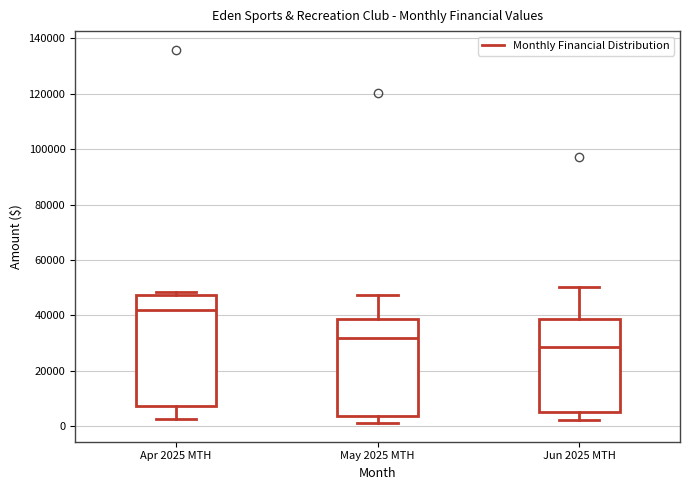

Reading left to right, transcribe this box plot: for each box, give where its median line is, the range the box spans, and where its two whiskers end, as read against the y-axis. The values are not printed on the chart, so give them approximately, as read against the axis.

Apr 2025 MTH: median 42000, box 8000 to 48000, whiskers 2000 to 48000 (just above the box's upper edge)
May 2025 MTH: median 32000, box 4000 to 38000, whiskers 2000 to 48000
Jun 2025 MTH: median 28000, box 6000 to 38000, whiskers 2000 to 50000